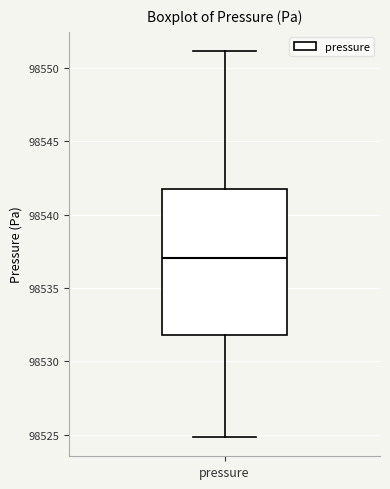

Transcribe this box plot: give where the median line is, the range the box spans, and where the two whiskers end, as read against the y-axis. The values are not printed on the chart, so give them approximately, as read against the axis.

median 98537, box 98532 to 98542, whiskers 98525 to 98551